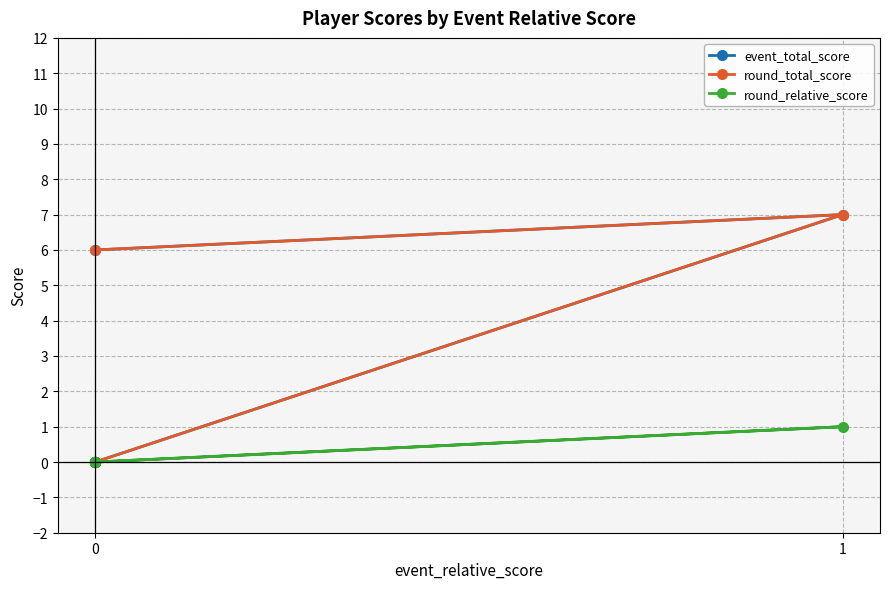

Between 7 and 5, which is larger?

7